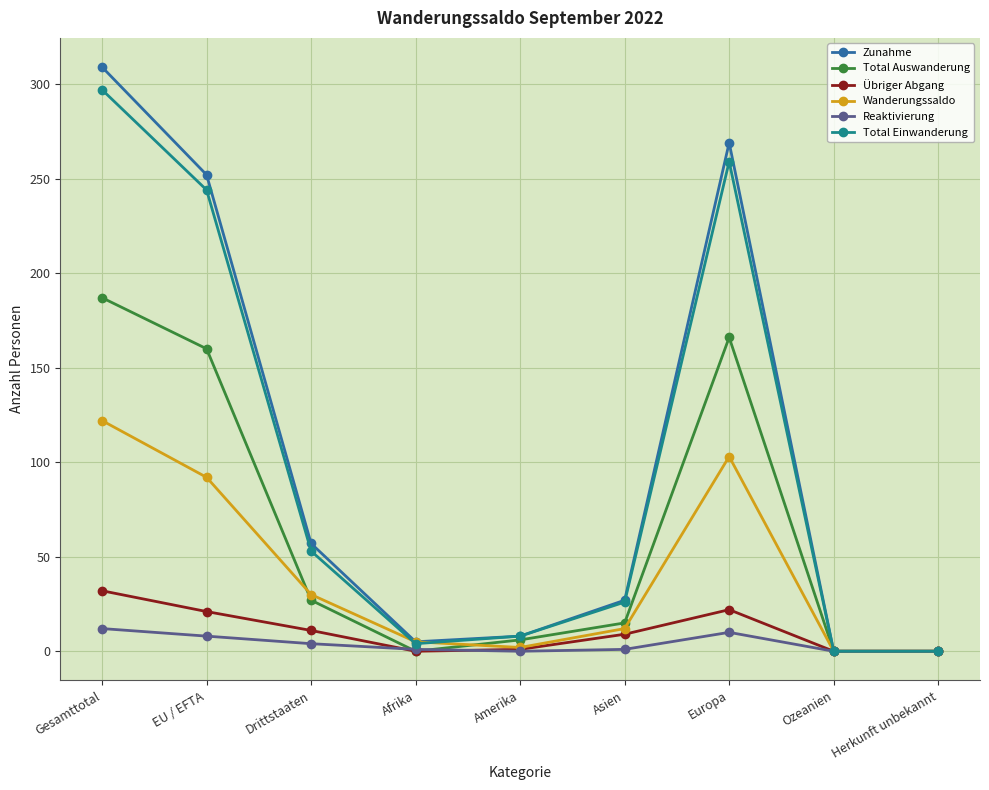

How many data points in Wanderungssaldo are less than 12?

4